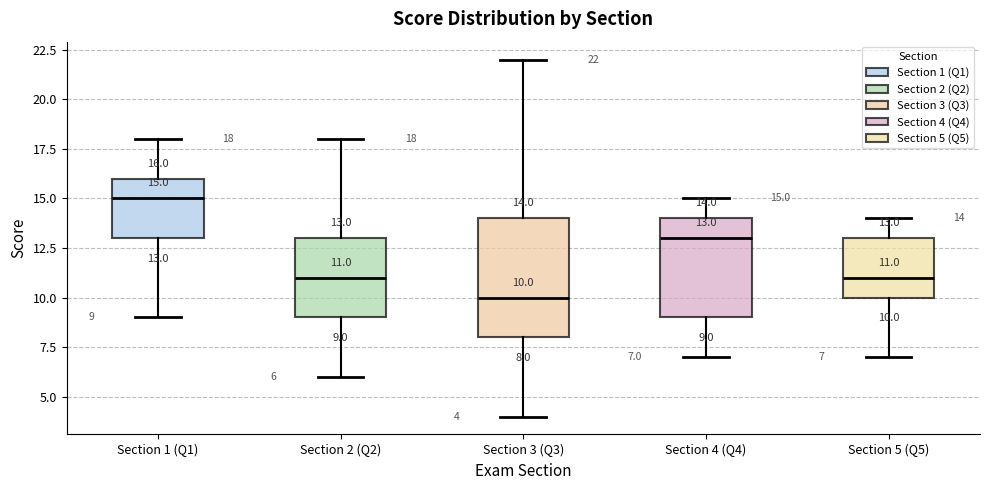

Which box's median line is the lowest?

Section 3 (Q3)